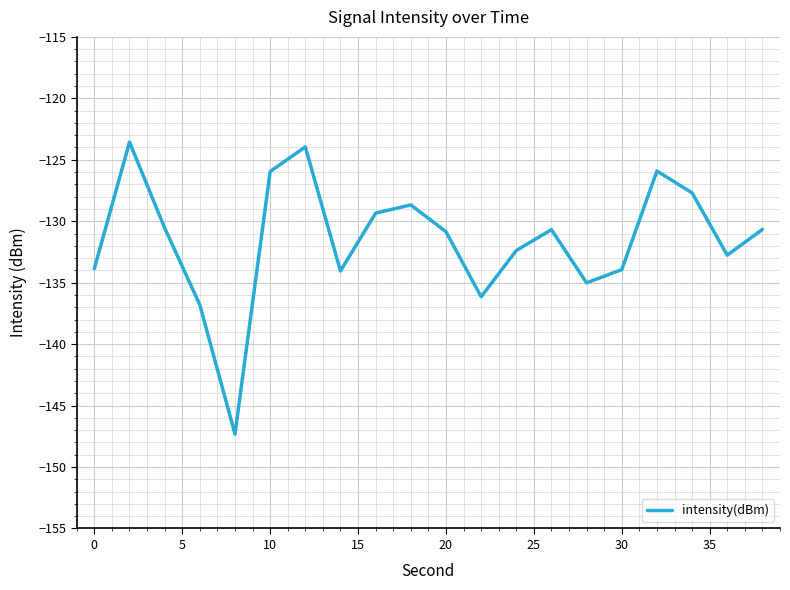

What is the maximum value shown in the chart?

-123.6